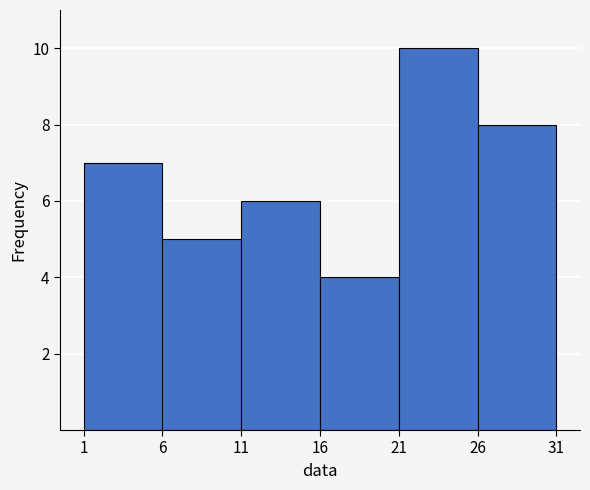

What is the height of the bar covering 1 to 6 on the x-axis? The values are not printed on the chart, so give them approximately, as read against the axis.

7